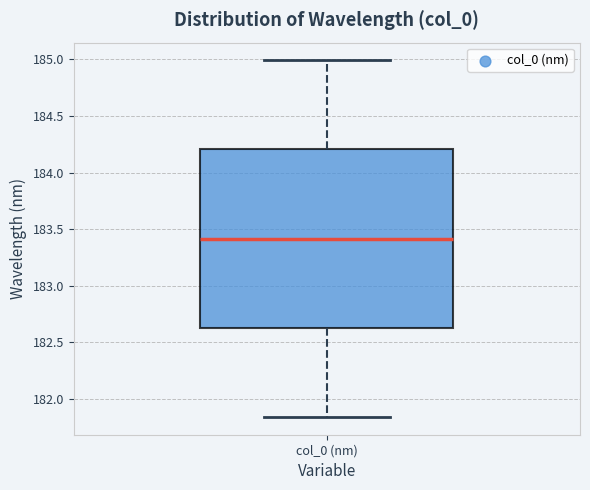

Read this box plot against the y-axis: the position of the median line, the range covered by the box, and the ends of both whiskers. The values are not printed on the chart, so give them approximately, as read against the axis.

median 183.40, box 182.65 to 184.20, whiskers 181.85 to 185.00